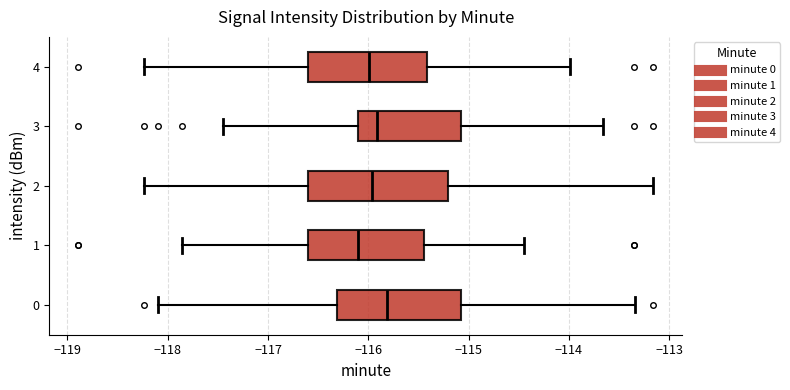

Which box is the widest, from its left edge to its right edge?

2